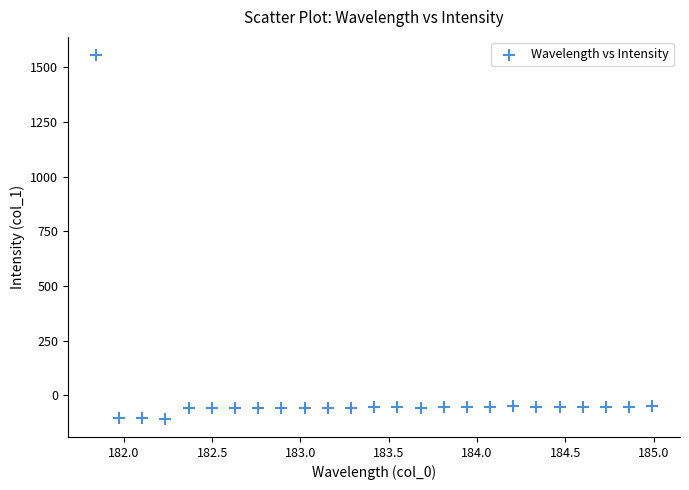

What is the range of X values (max minus min)?

3.1